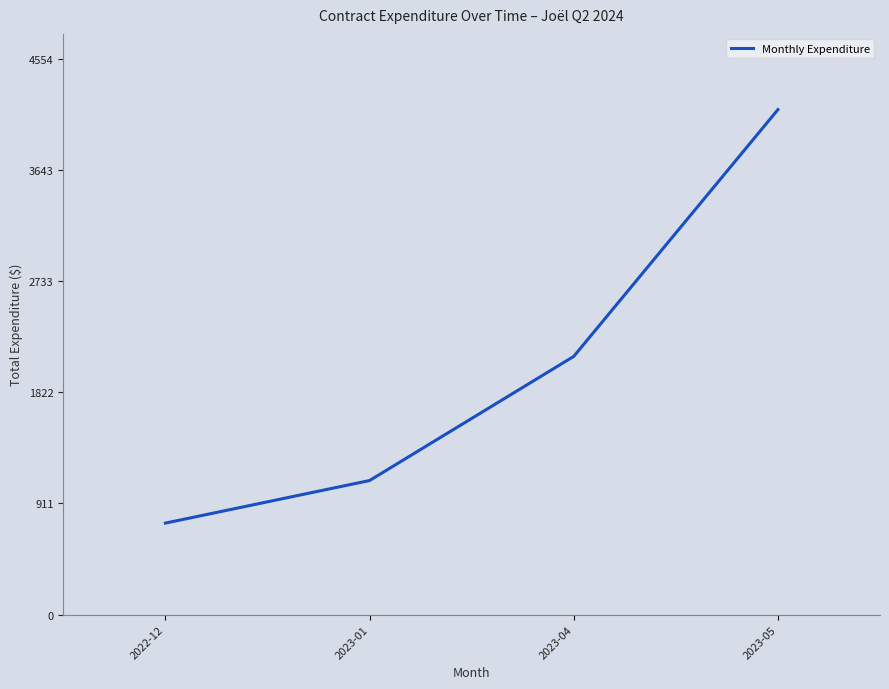

Read the value at 2023-05.

4140.3